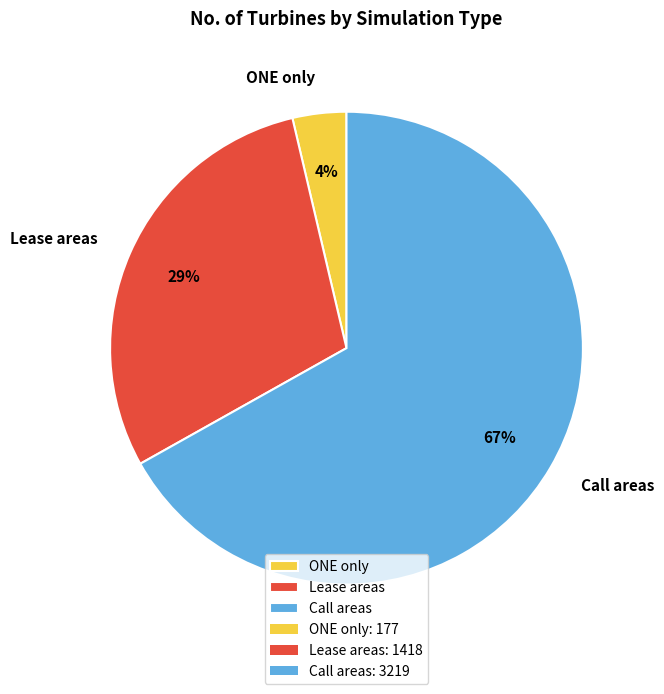

To the nearest percent, what percentage of the pie is Lease areas?

29%